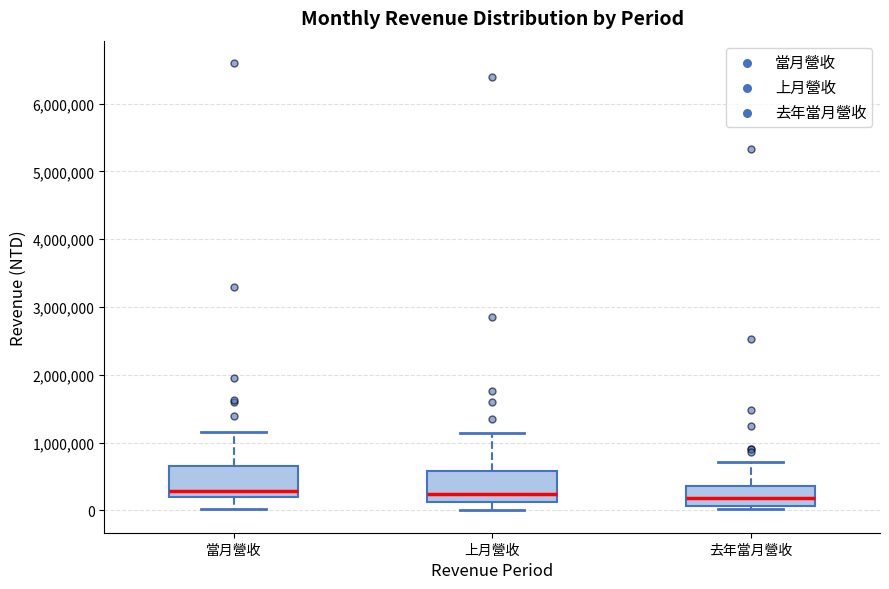

Reading left to right, transcribe this box plot: for each box, give where its median line is, the range the box spans, and where its two whiskers end, as read against the y-axis. The values are not printed on the chart, so give them approximately, as read against the axis.

當月營收: median 300000, box 200000 to 700000, whiskers 0 to 1200000
上月營收: median 200000, box 100000 to 600000, whiskers 0 to 1100000
去年當月營收: median 200000, box 100000 to 400000, whiskers 0 to 700000